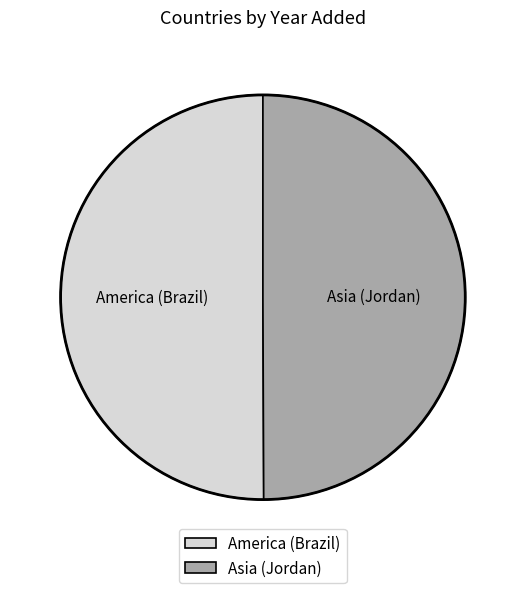

Approximately how many times larger is the value at America (Brazil) compared to Asia (Jordan)?

1.0